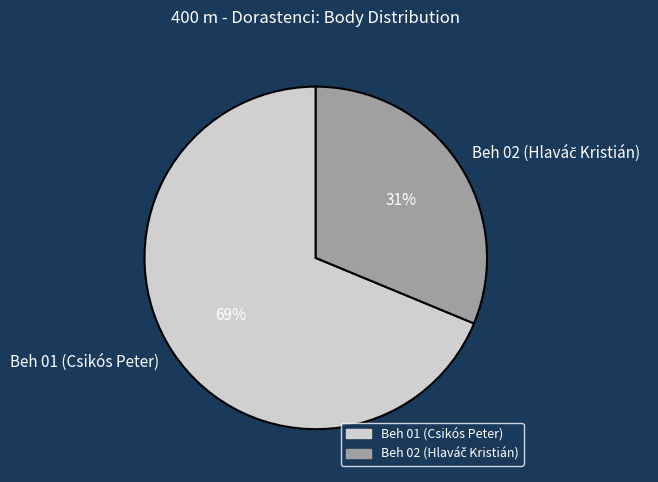

To the nearest percent, what is the average slice percentage?

50%